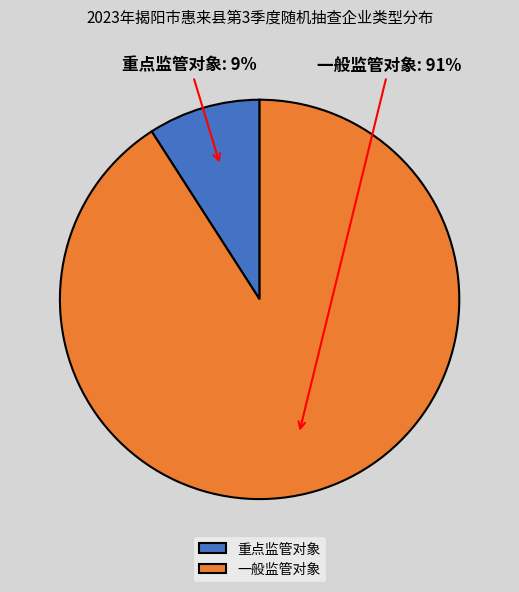

The 重点监管对象 slice represents 9% of the pie. True or false?

True